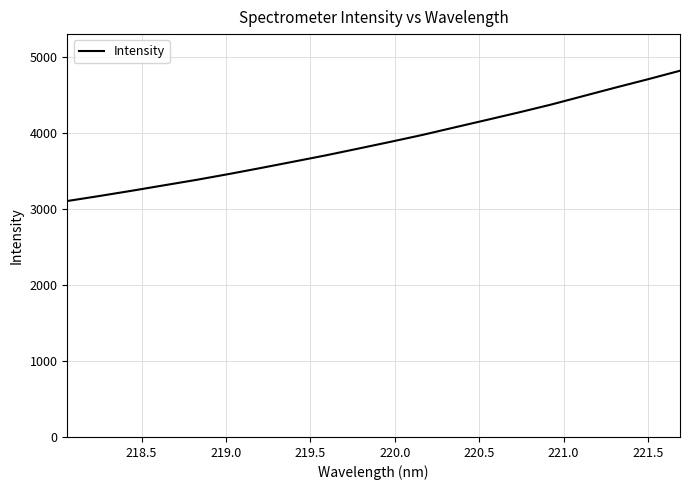

Reading left to right, extract all data points from this chart.

3107.8	3174.1	3243.1	3314.8	3386.2	3462.6	3542.8	3625.2	3707.9	3796.2	3885.7	3977.3	4076.6	4175.2	4274.7	4378.0	4490.1	4602.0	4710.9	4823.7